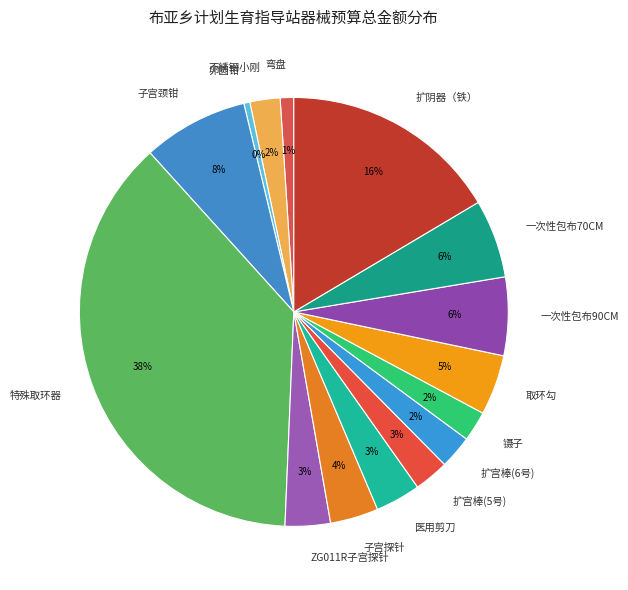

Is there a majority slice in this chart?

No